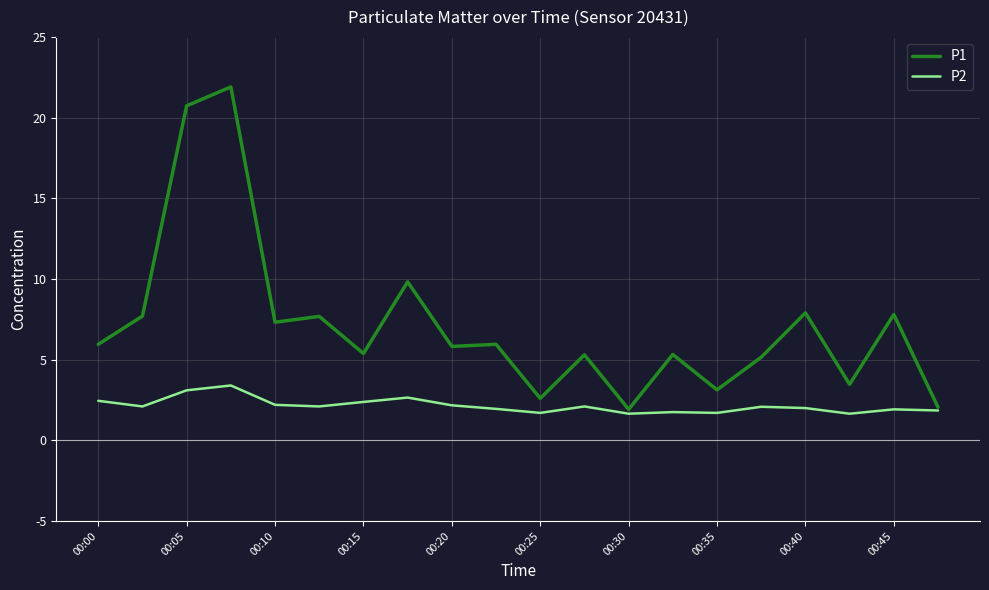

What is the sum of all P1 values?

142.9